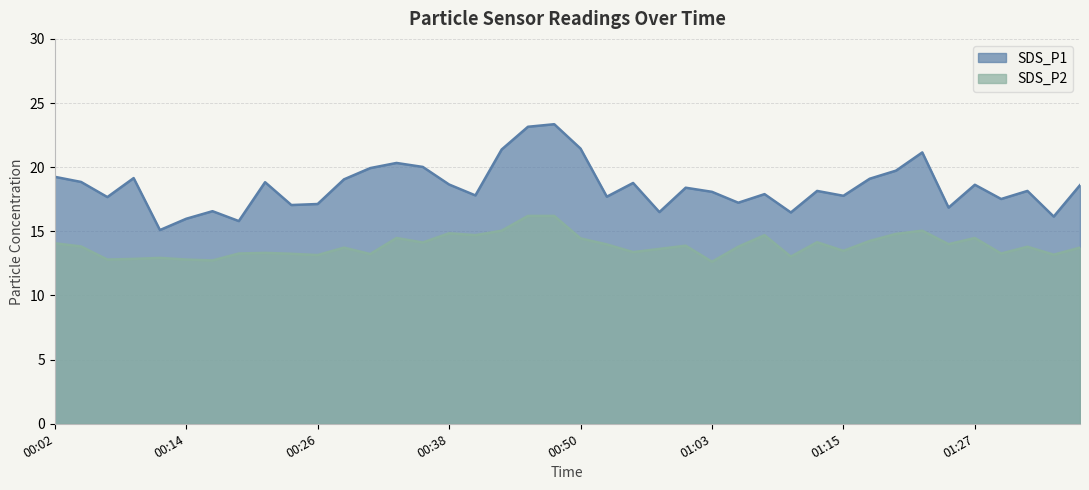

Which series has the largest total across all categories?

SDS_P1